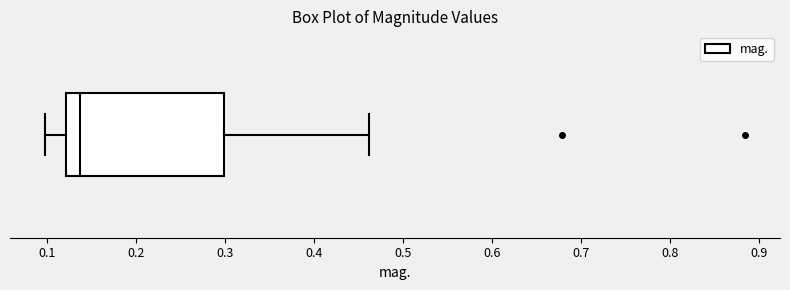

Where does the right whisker of the box end on the x-axis? The values are not printed on the chart, so give them approximately, as read against the axis.

0.46